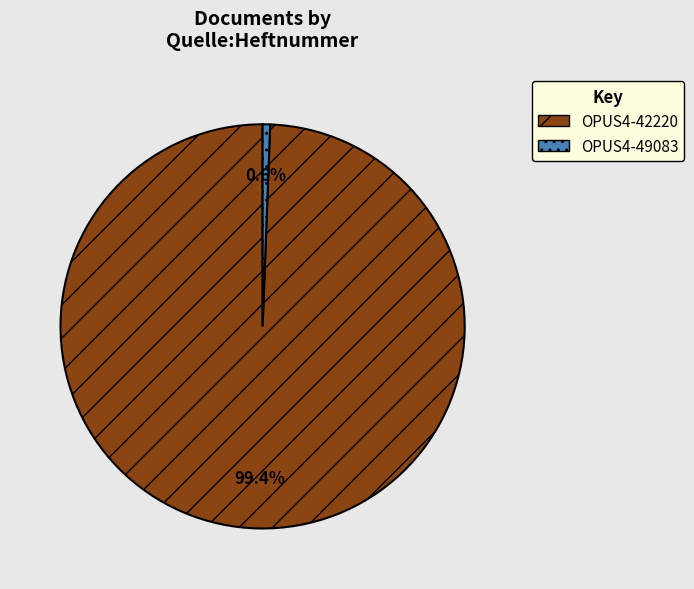

How many segments does this pie chart have?

2